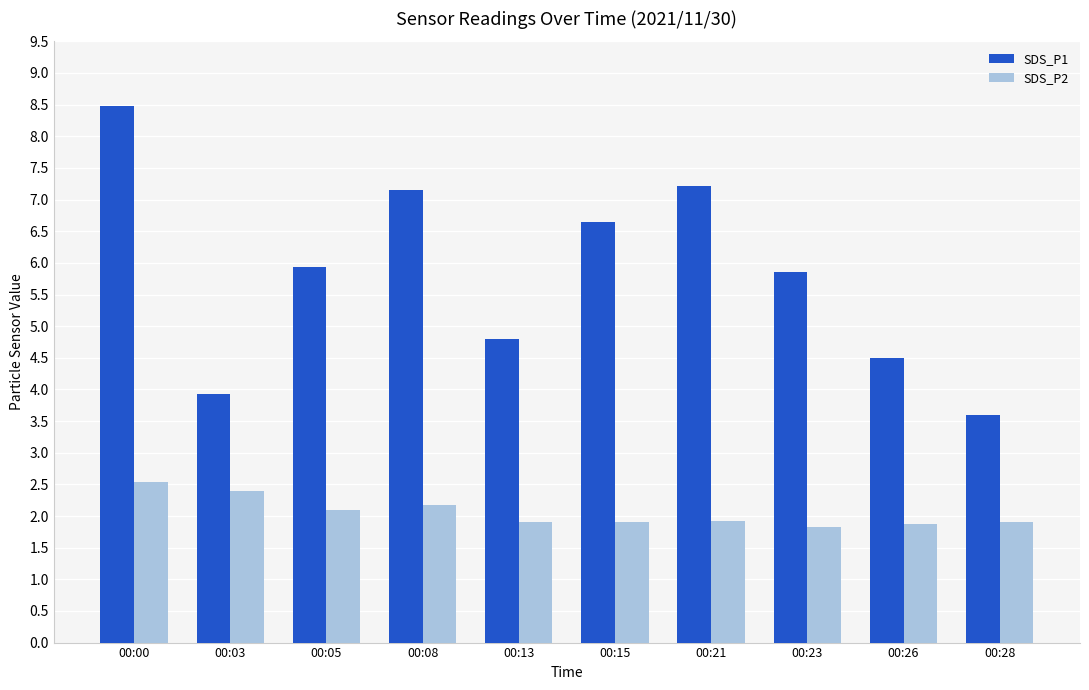

Is it true that SDS_P1 equals 3.6 at 00:28?

True